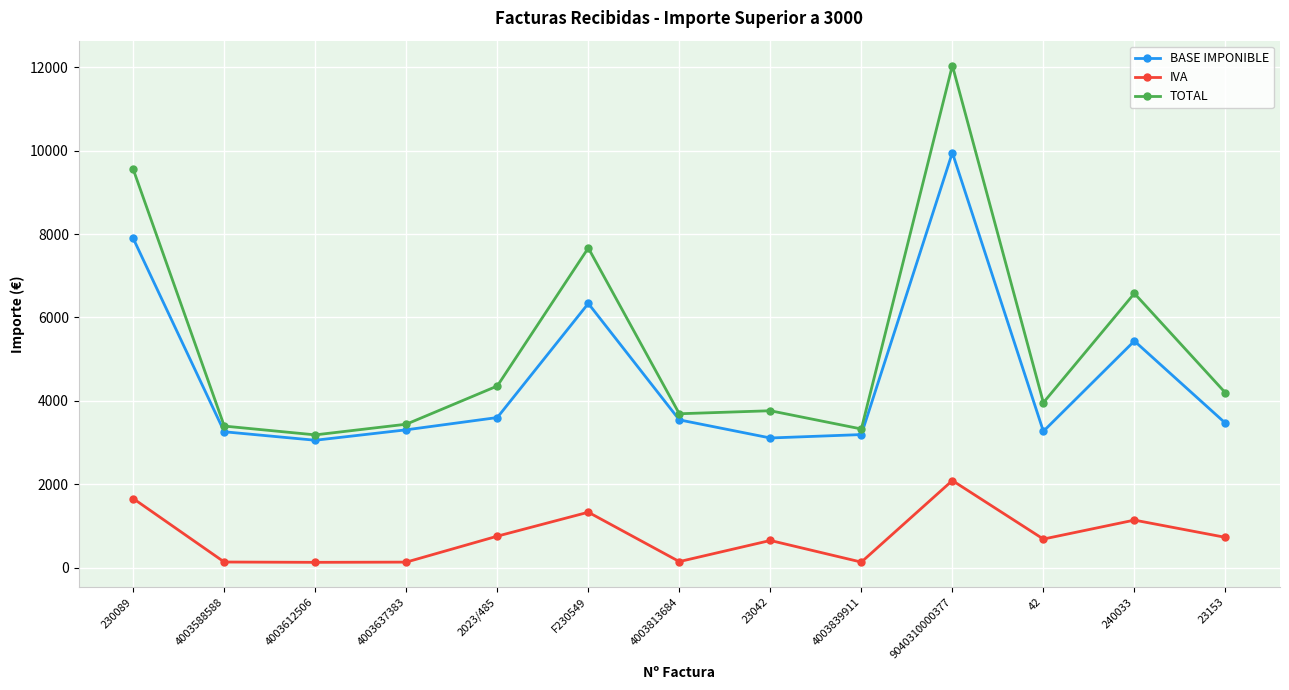

True or false: IVA has more than 1 points higher than both neighbors.

True